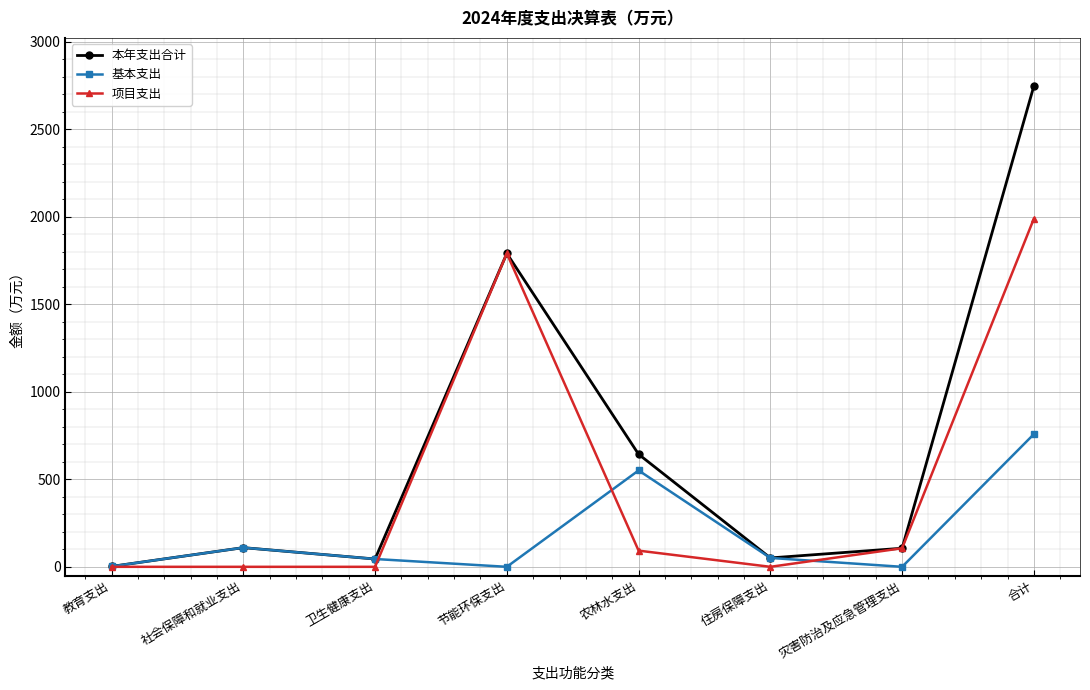

What is the average value of the 项目支出 series?

497.1